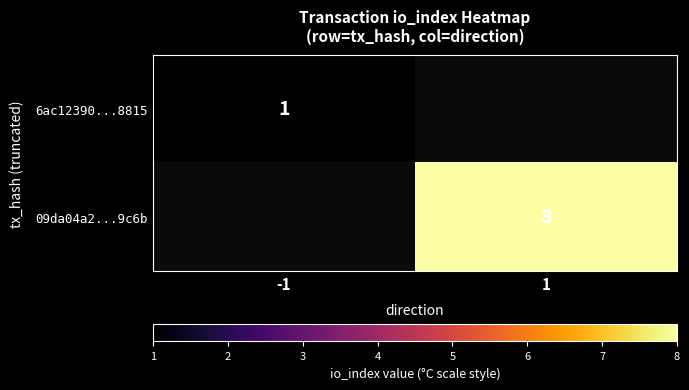

At which category does the chart reach its minimum across all series?

-1